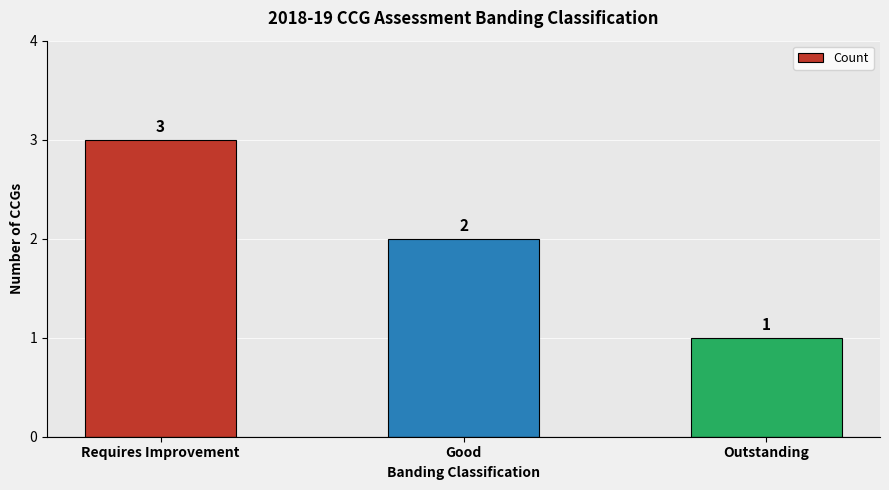

Where does the data first go above 2?

Requires Improvement